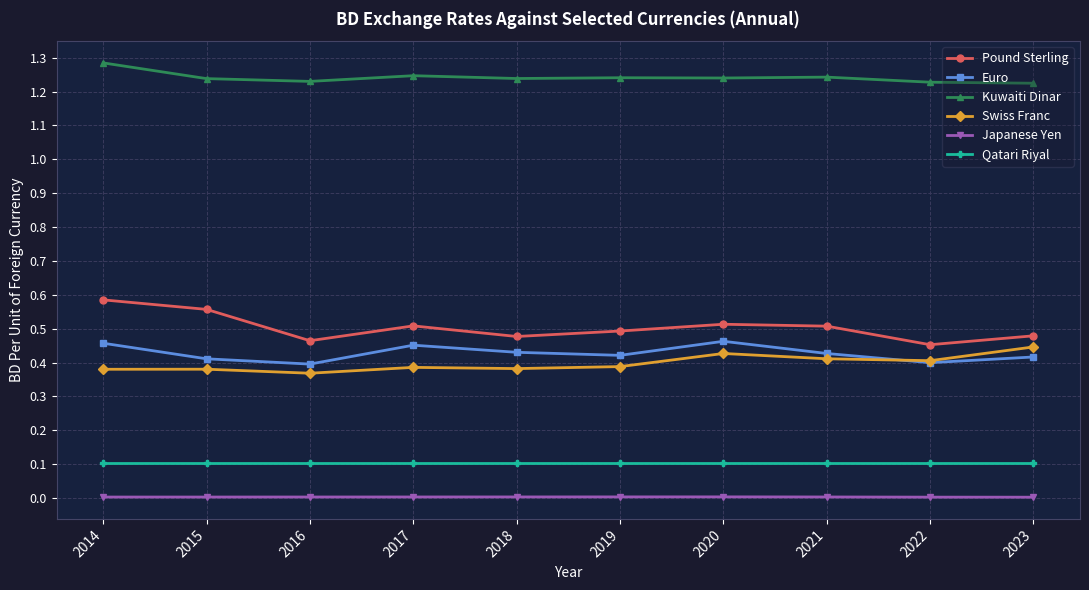

The Qatari Riyal series shows 0.1 at 2016. True or false?

True